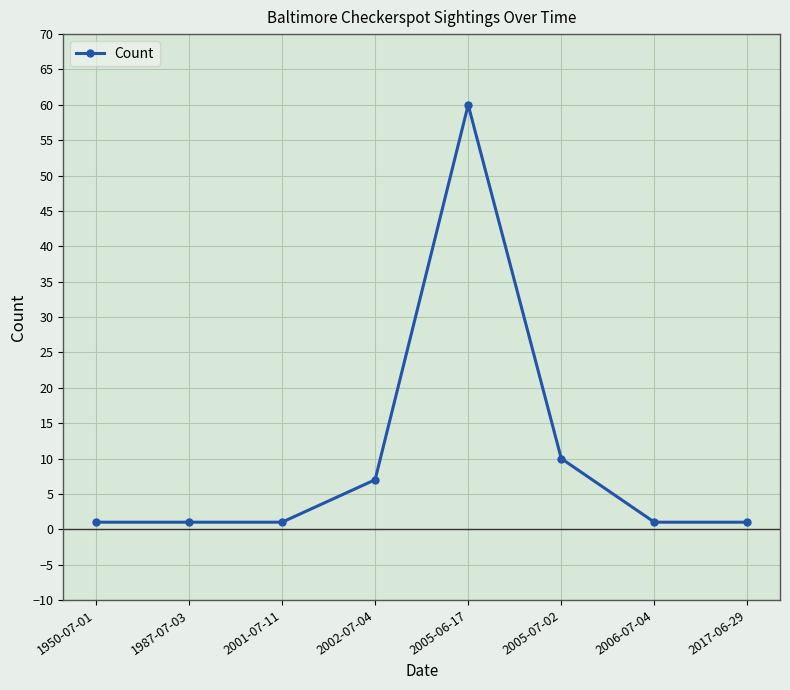

What is the value of the 1st point from the left?

1